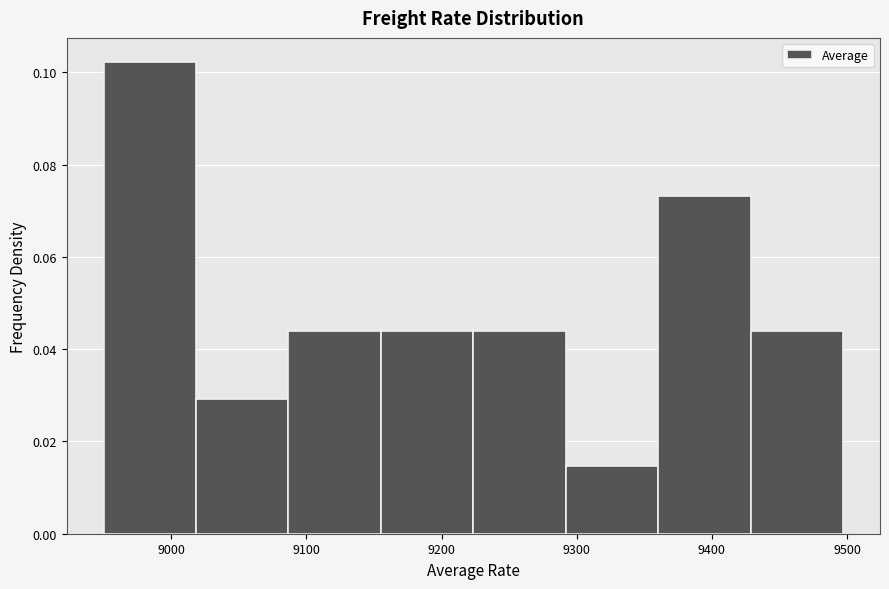

Over which range of the x-axis is the bar tallest?

8950 to 9020